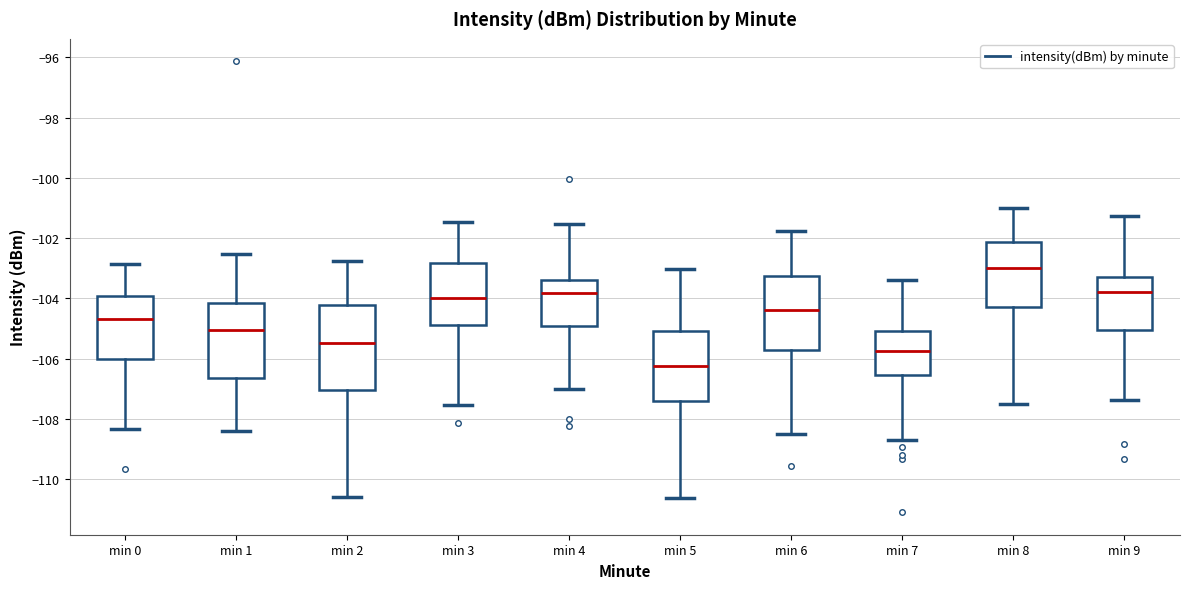

Comparing the boxes themselves (not the whiskers), which one is the tallest?

min 2